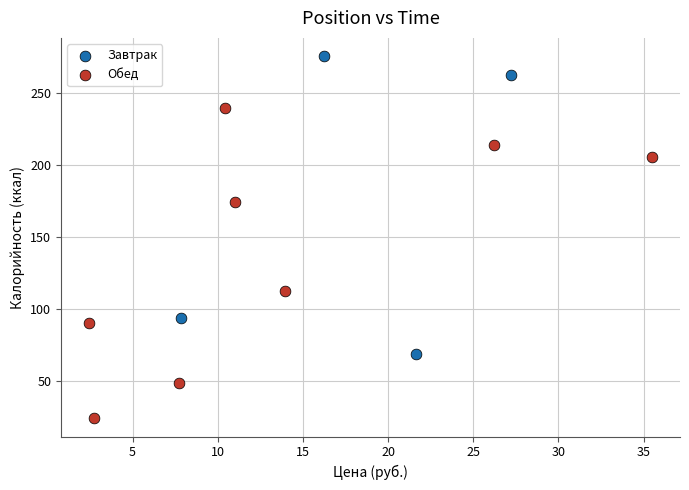

Which series has the largest Y range (max minus min)?

Обед